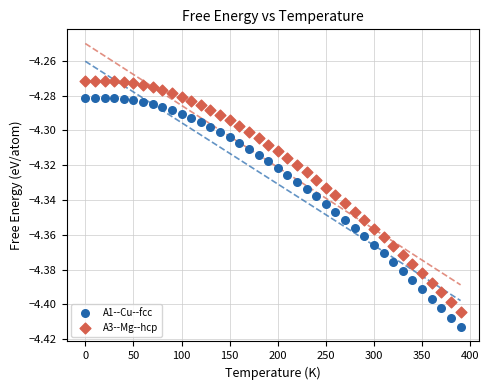

Across all data points, what is the range of X values (max minus min)?

390.0